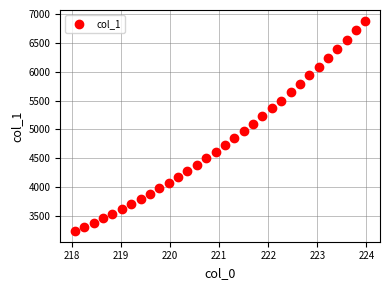

What is the range of Y values (max minus min)?

3666.1